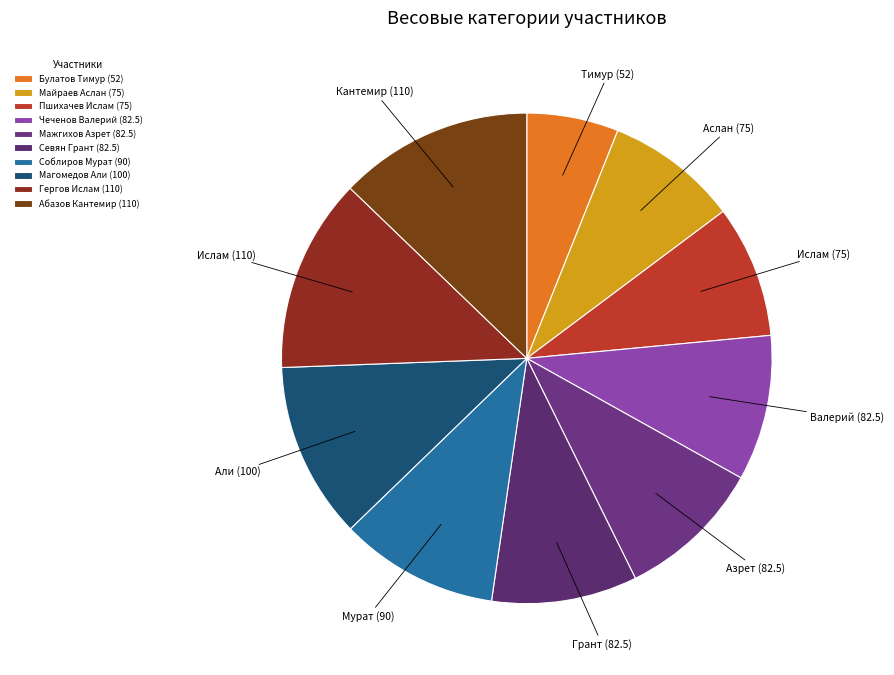

How many slices are in this pie chart?

10